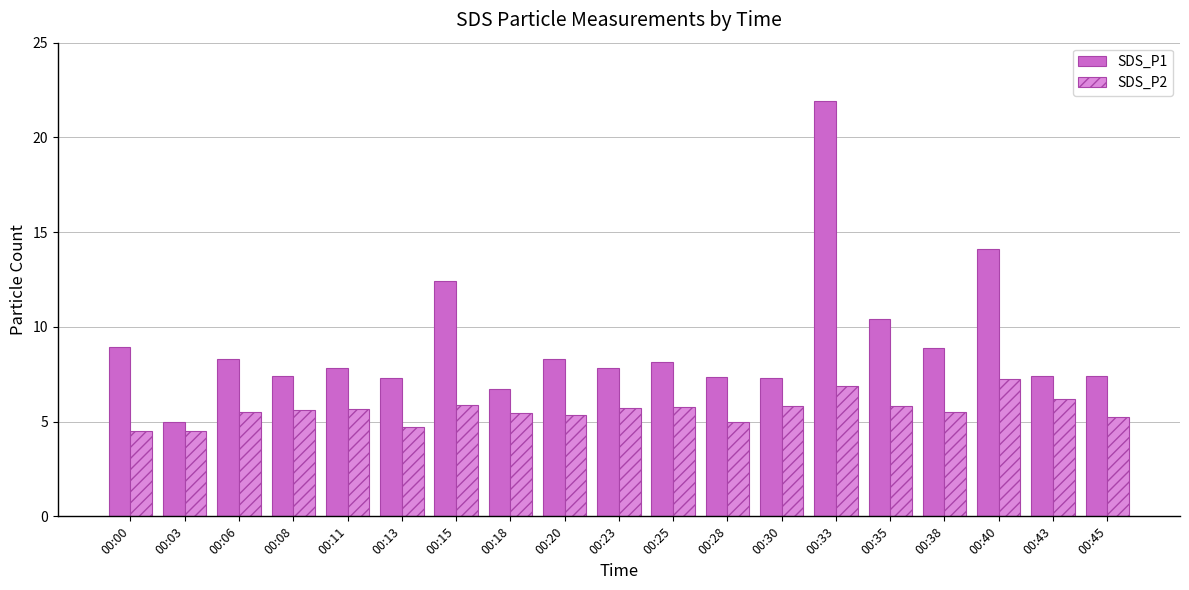

Where is SDS_P2 nearest to the value 5?

00:28